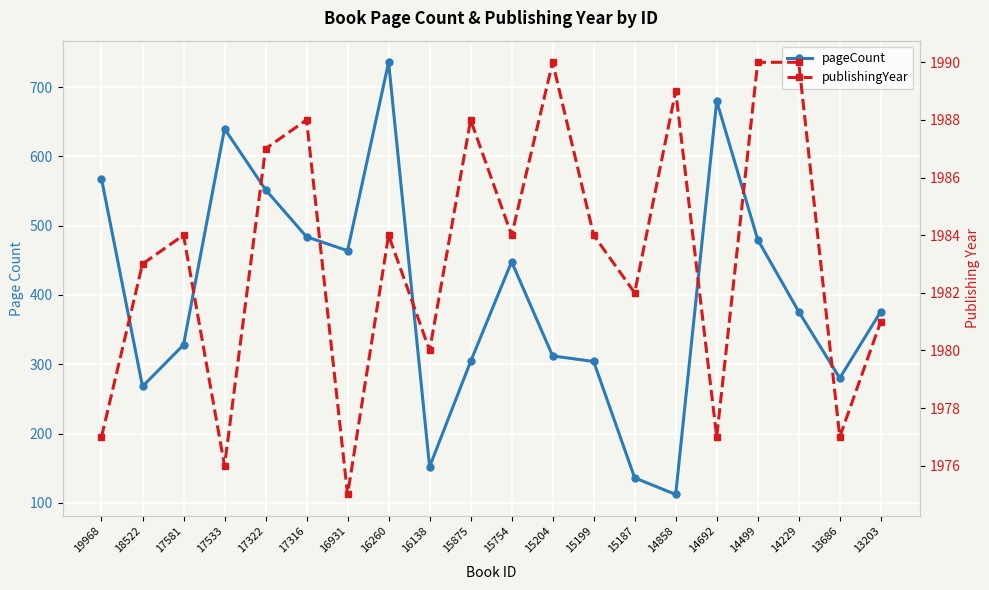

Between 13203 and 15187, which is larger?

13203